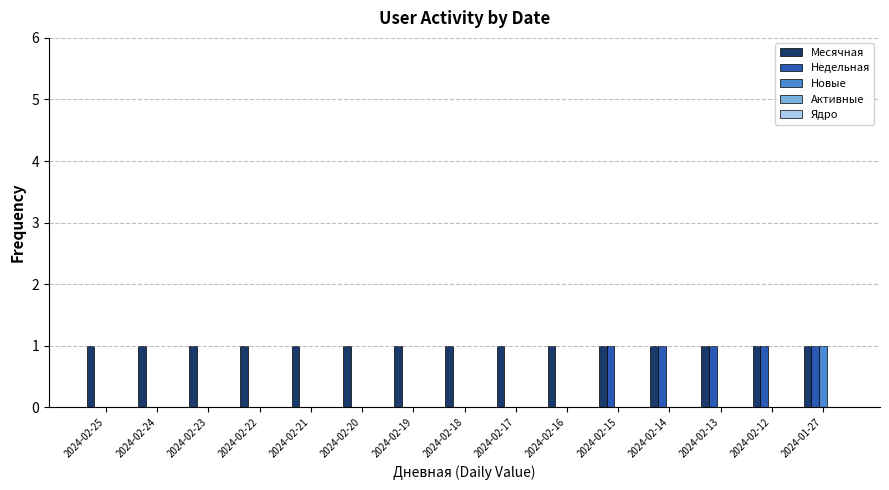

What is the sum of all Месячная values?

15